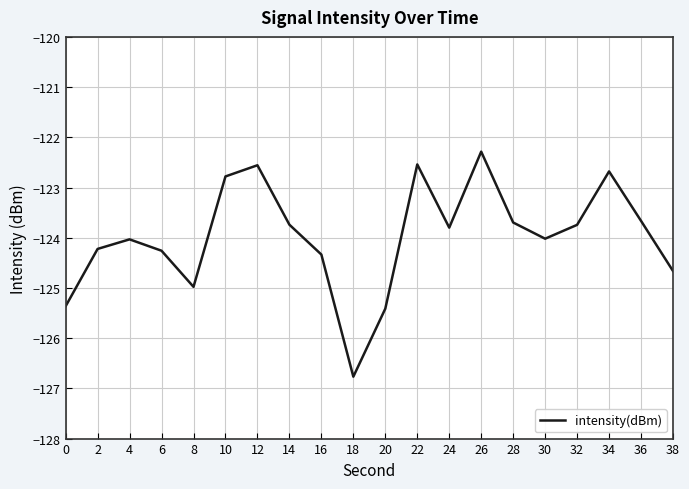

The chart shows a value of -169.8 at 18. True or false?

False